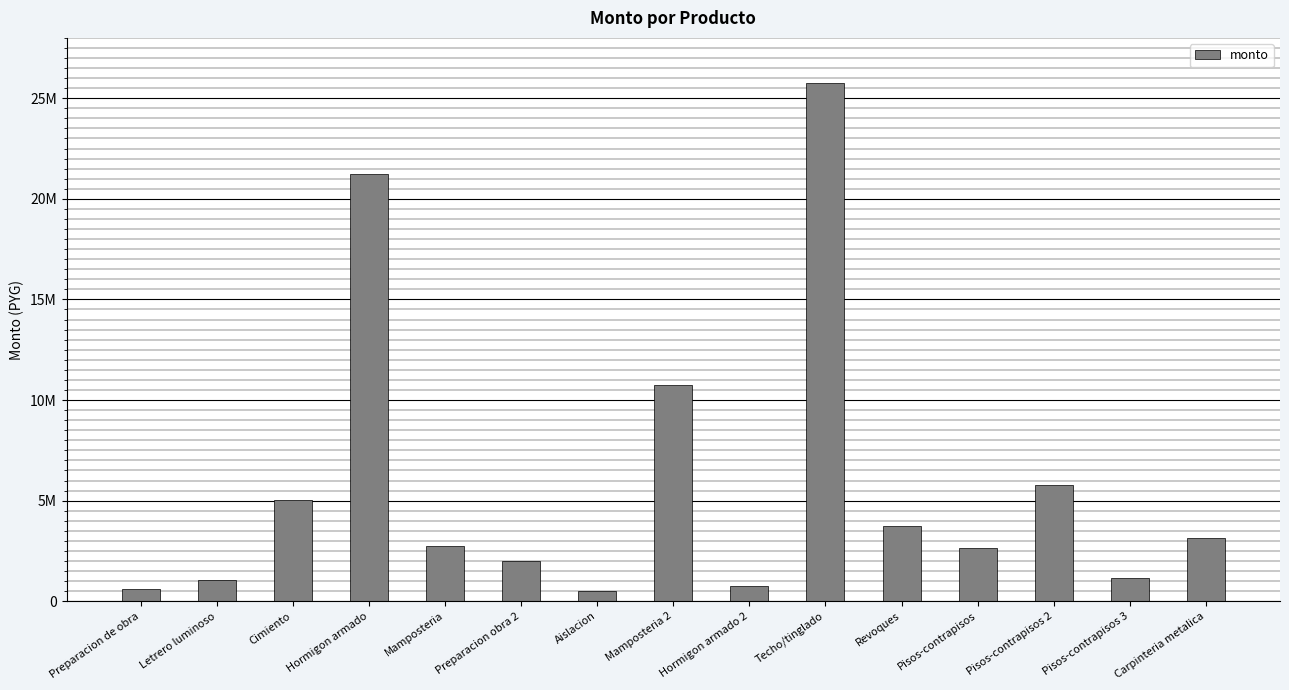

Rank the categories by value from lowest to highest.

Aislacion, Preparacion de obra, Hormigon armado 2, Letrero luminoso, Pisos-contrapisos 3, Preparacion obra 2, Pisos-contrapisos, Mamposteria, Carpinteria metalica, Revoques, Cimiento, Pisos-contrapisos 2, Mamposteria 2, Hormigon armado, Techo/tinglado